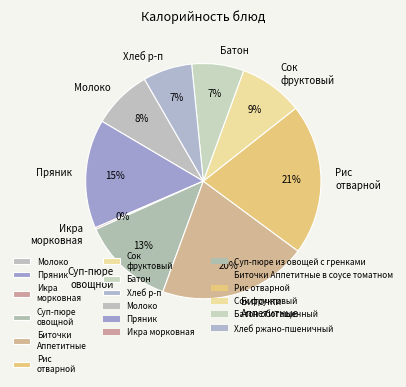

To the nearest percent, what is the difference between the largest and smallest slice percentages?

21%